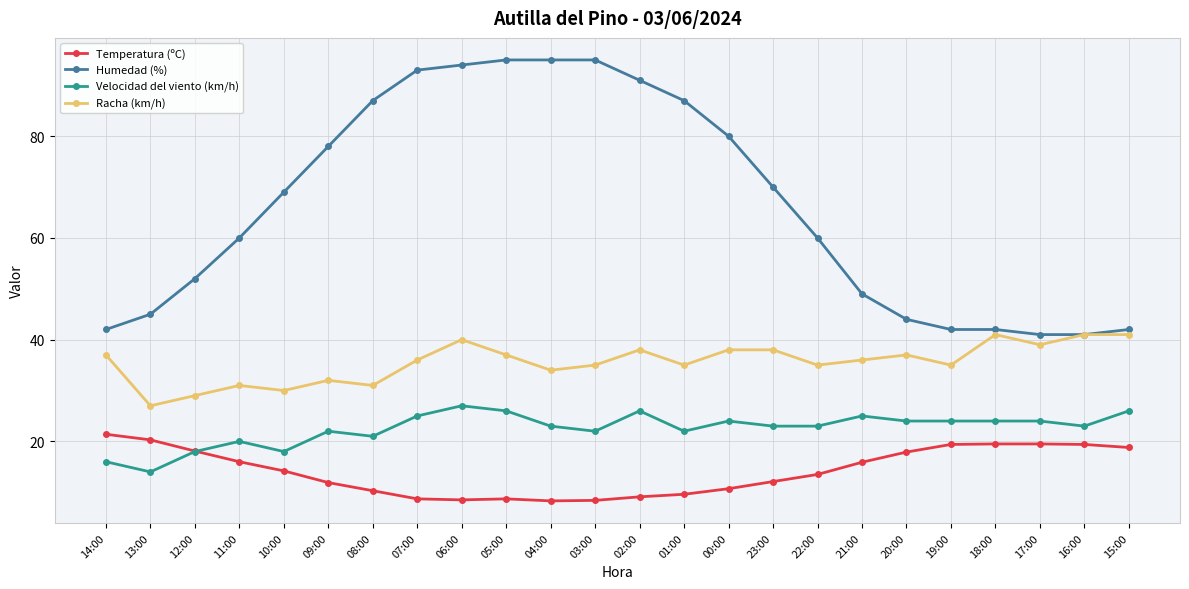

Count the number of data series in this chart.

4